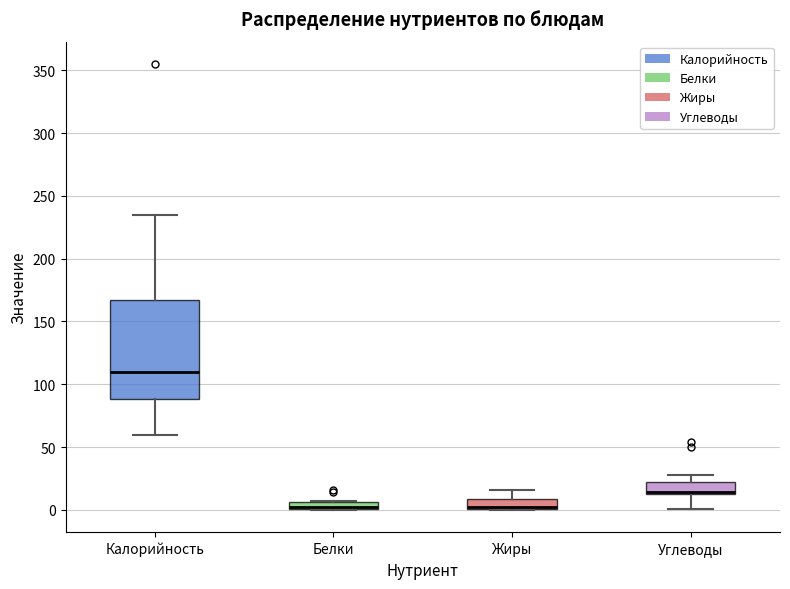

Where is the lower edge of the box for Жиры on the y-axis? The values are not printed on the chart, so give them approximately, as read against the axis.

0